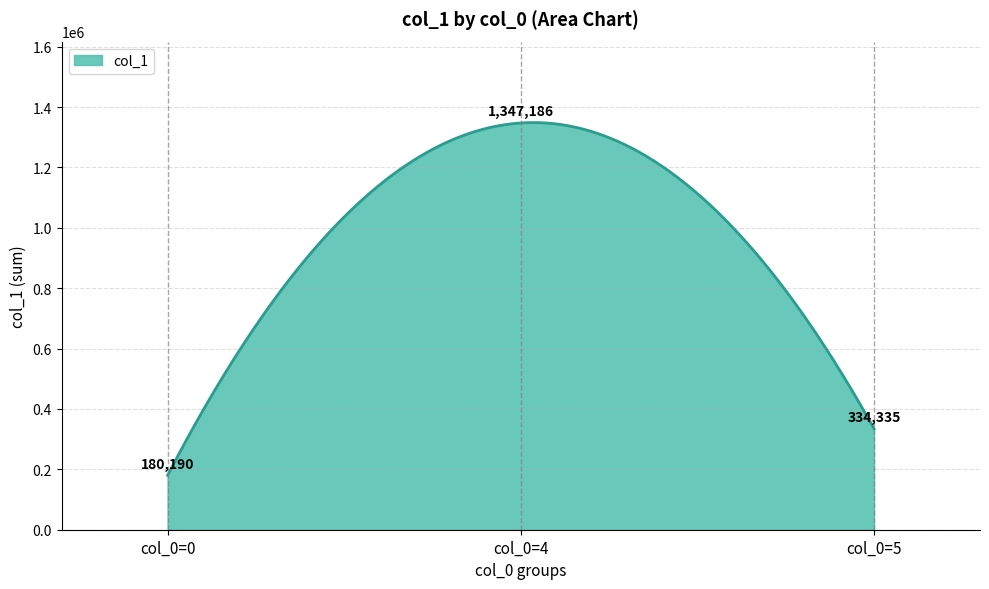

What is the maximum value shown in the chart?

1348546.3